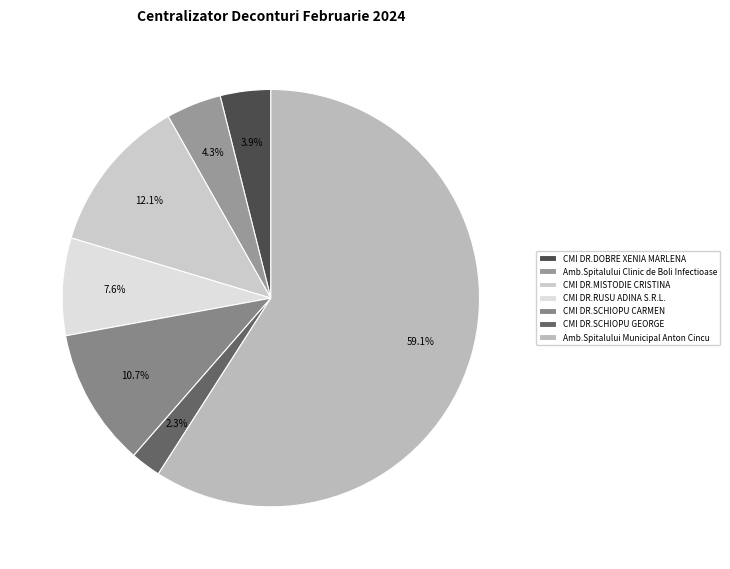

Does CMI DR.SCHIOPU GEORGE account for over 50% of the chart?

No